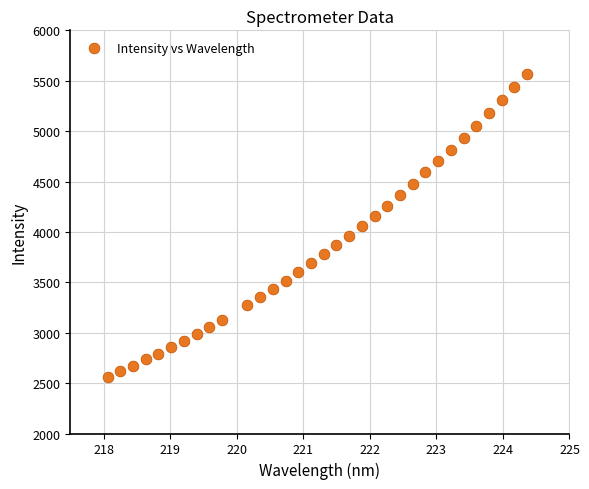

What is the range of Y values (max minus min)?

3003.1